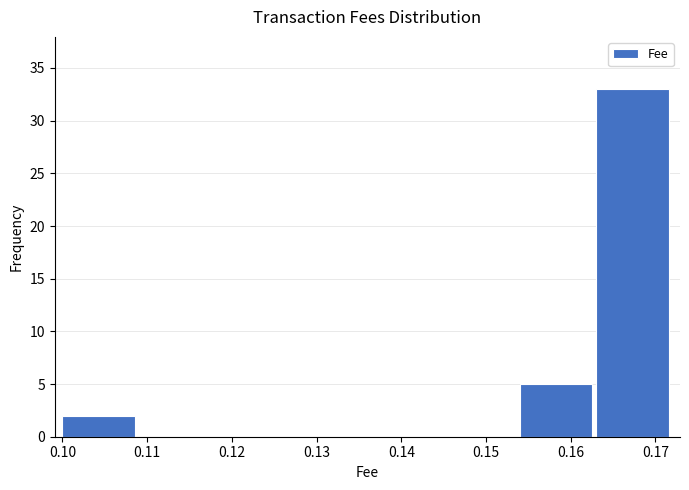

How tall is the bar that spans 0.163 to 0.172 on the x-axis? The values are not printed on the chart, so give them approximately, as read against the axis.

33